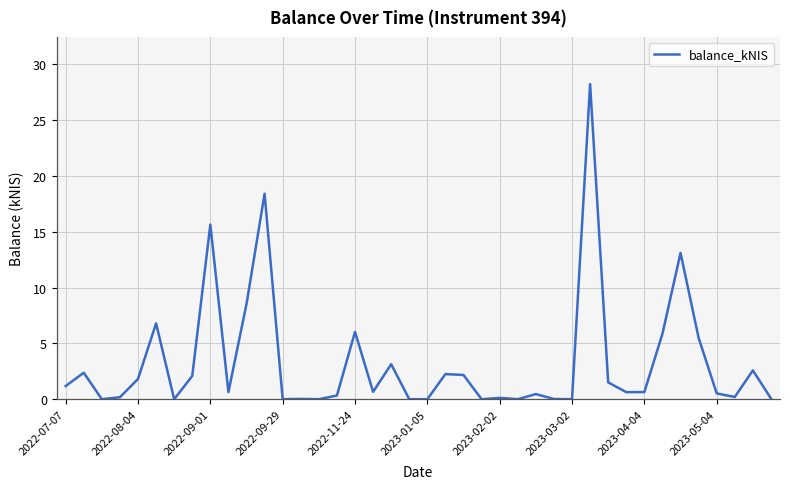

What is the maximum value shown in the chart?

28.2